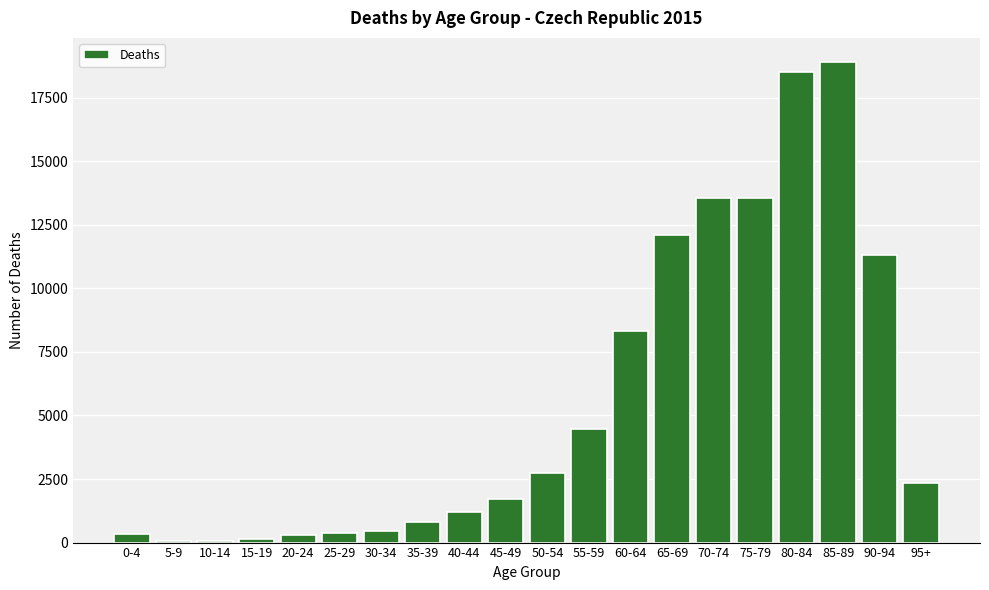

At which label is the value closest to 9477?

60-64